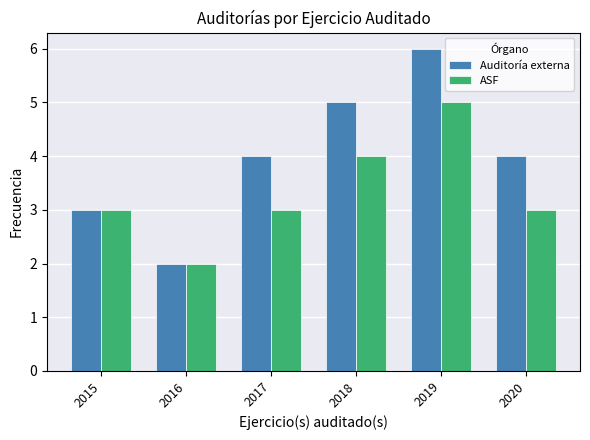

Reading left to right, list all the values displayed in this chart.

Auditoría externa: 2015=3	2016=2	2017=4	2018=5	2019=6	2020=4
ASF: 2015=3	2016=2	2017=3	2018=4	2019=5	2020=3